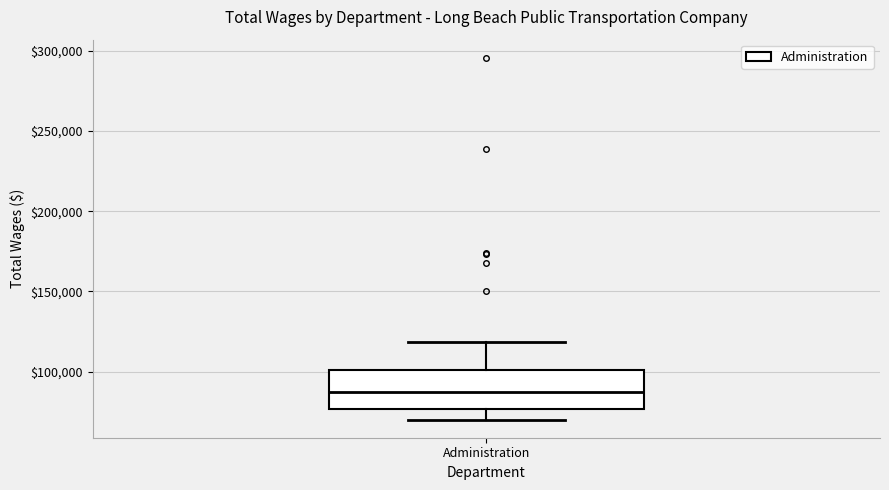

Where is the upper edge of the box for Administration on the y-axis? The values are not printed on the chart, so give them approximately, as read against the axis.

100000